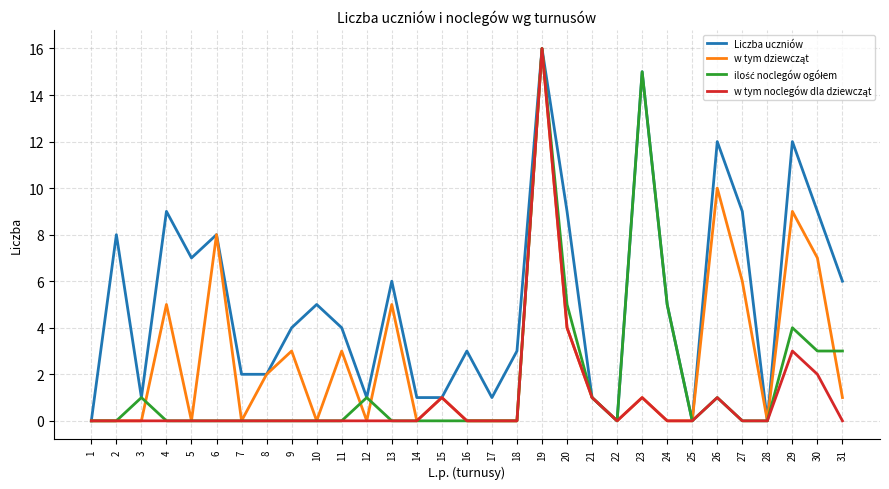

Read the Liczba uczniów value at 5, to the nearest 5.

5